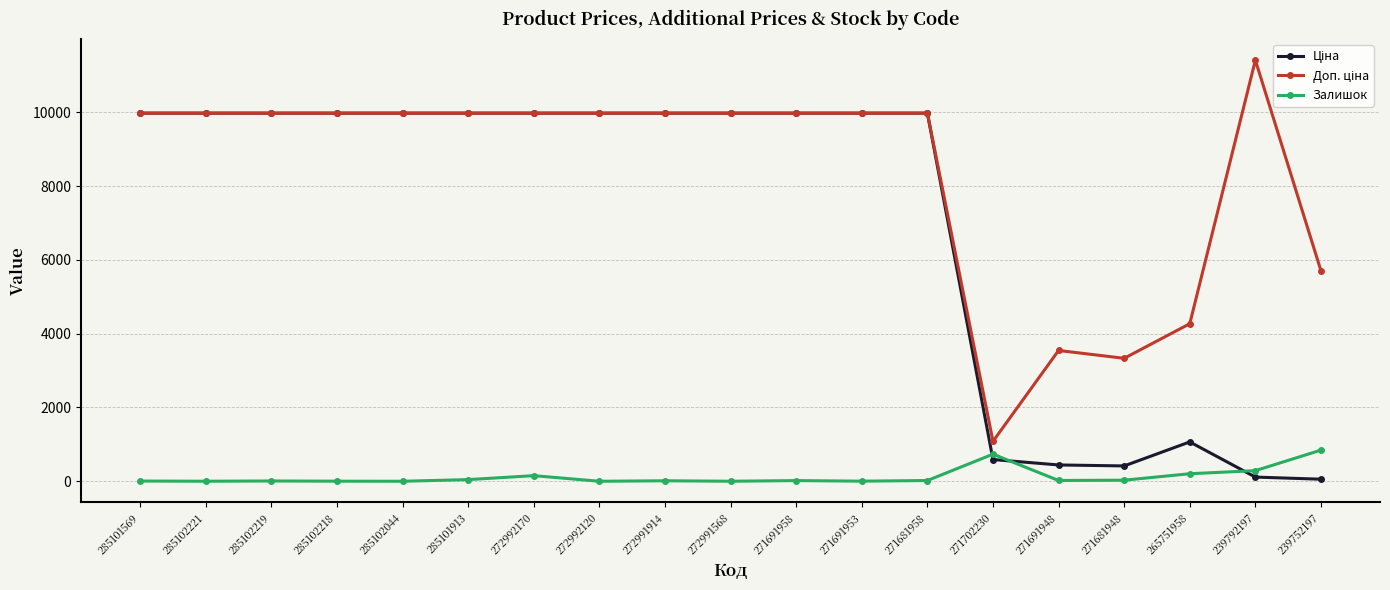

What is the spread (max minus min) of values at 272991568?

9973.0